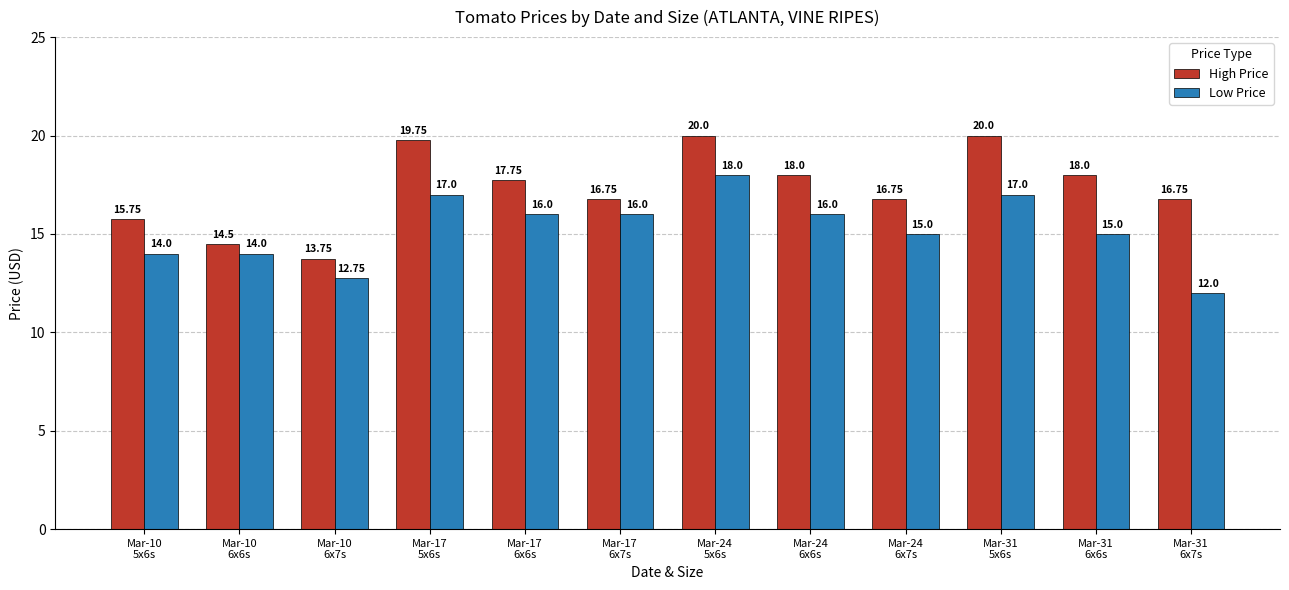

Reading right to left, list all the values displayed in this chart.

High Price: Mar-31
6x7s=16.8	Mar-31
6x6s=18.0	Mar-31
5x6s=20.0	Mar-24
6x7s=16.8	Mar-24
6x6s=18.0	Mar-24
5x6s=20.0	Mar-17
6x7s=16.8	Mar-17
6x6s=17.8	Mar-17
5x6s=19.8	Mar-10
6x7s=13.8	Mar-10
6x6s=14.5	Mar-10
5x6s=15.8
Low Price: Mar-31
6x7s=12.0	Mar-31
6x6s=15.0	Mar-31
5x6s=17.0	Mar-24
6x7s=15.0	Mar-24
6x6s=16.0	Mar-24
5x6s=18.0	Mar-17
6x7s=16.0	Mar-17
6x6s=16.0	Mar-17
5x6s=17.0	Mar-10
6x7s=12.8	Mar-10
6x6s=14.0	Mar-10
5x6s=14.0